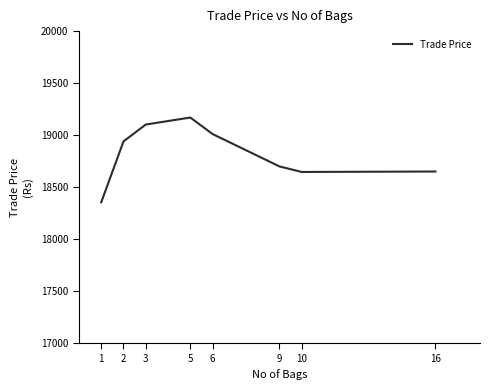

What is the difference between the values at 6 and 9?

311.0